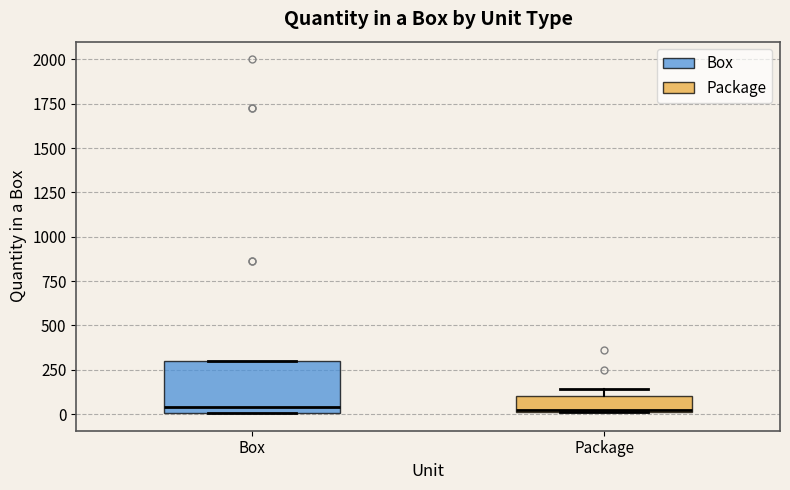

Which box is the tallest, from its lower edge to its upper edge?

Box